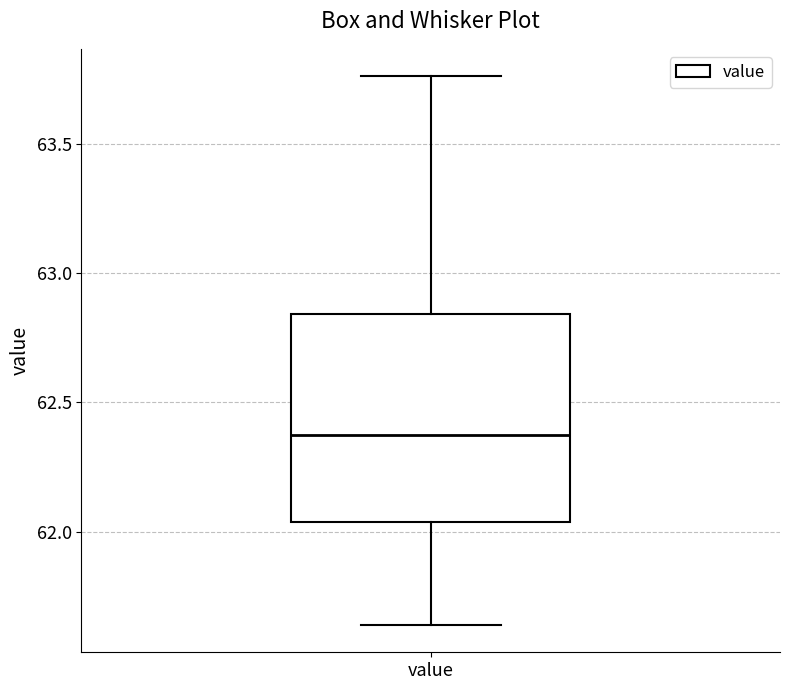

Where is the lower edge of the box for value on the y-axis? The values are not printed on the chart, so give them approximately, as read against the axis.

62.05